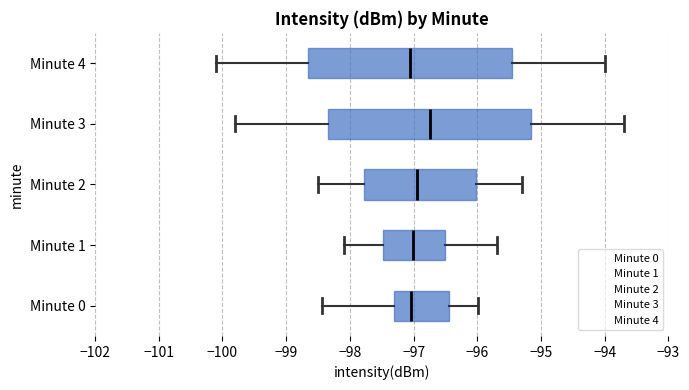

Which box's median line is the furthest to the right?

Minute 3